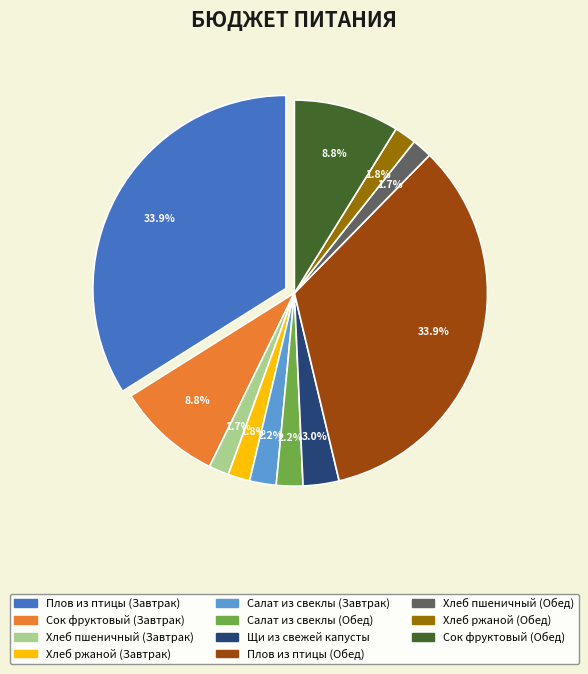

What percentage is the Плов из птицы (Завтрак) slice, to the nearest percent?

34%